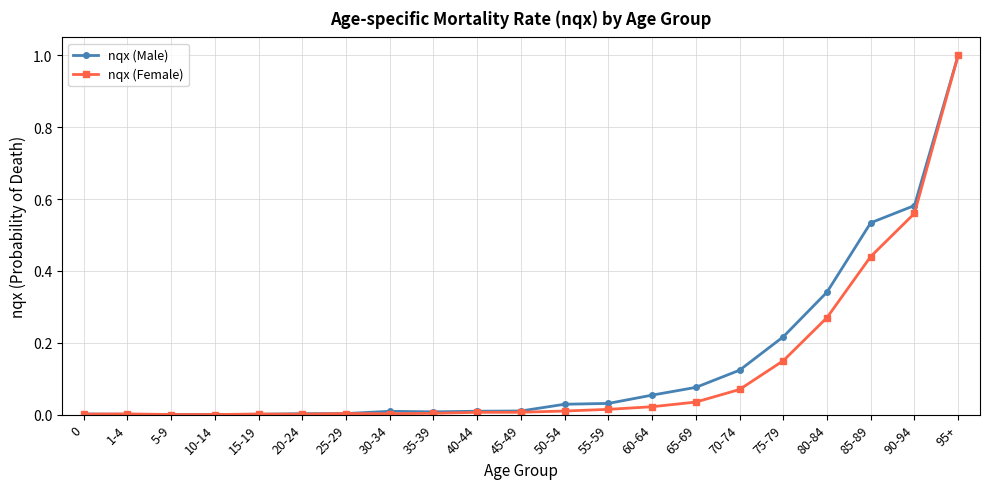

At which category is the sum across all series the highest?

95+